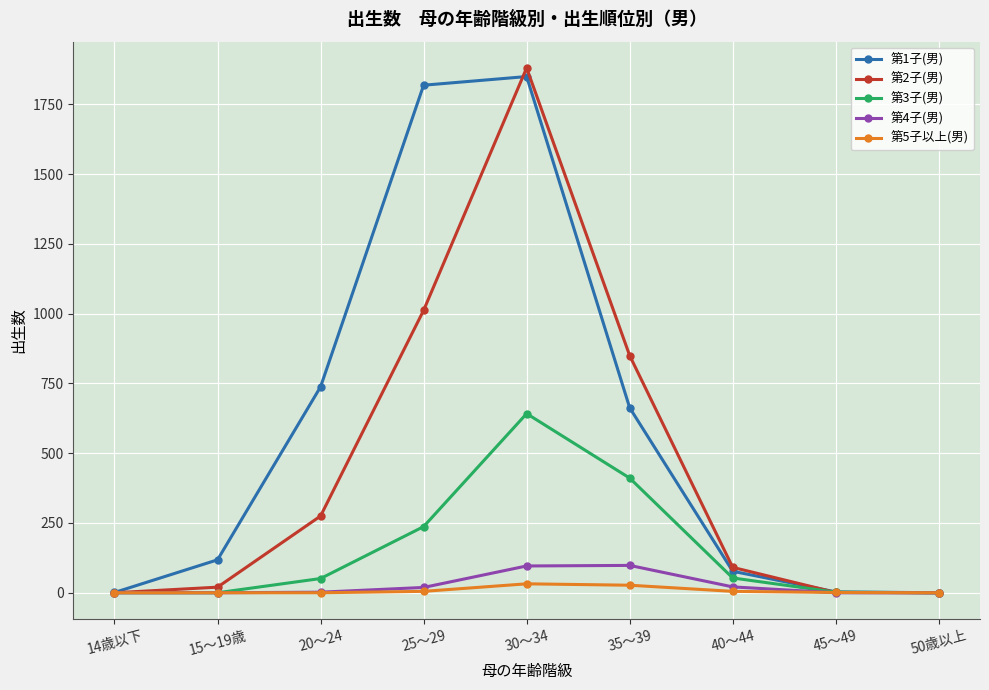

True or false: 第3子(男) has a value of 2 at 45～49.

True